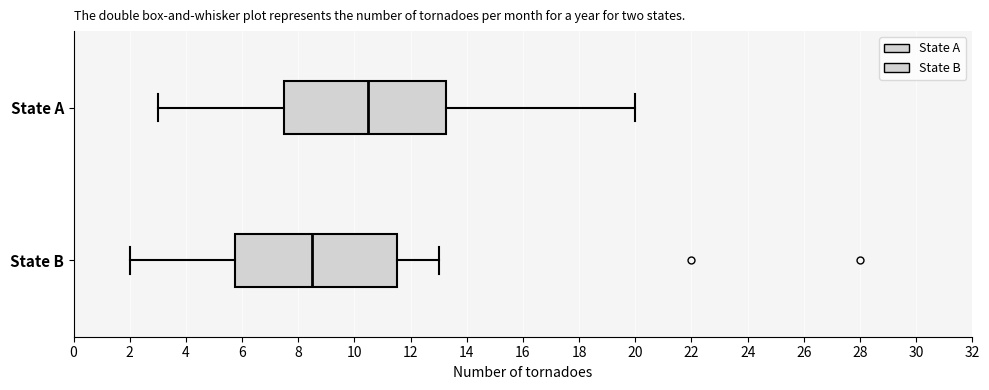

Where does the median line of the box for State A sit on the x-axis? The values are not printed on the chart, so give them approximately, as read against the axis.

10.6